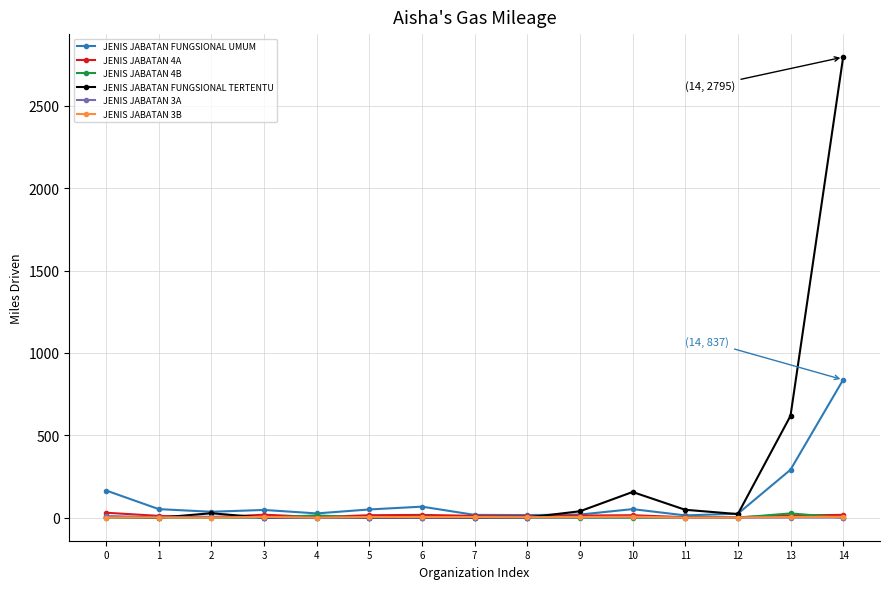

Is this an area chart (filled region under the line)?

No